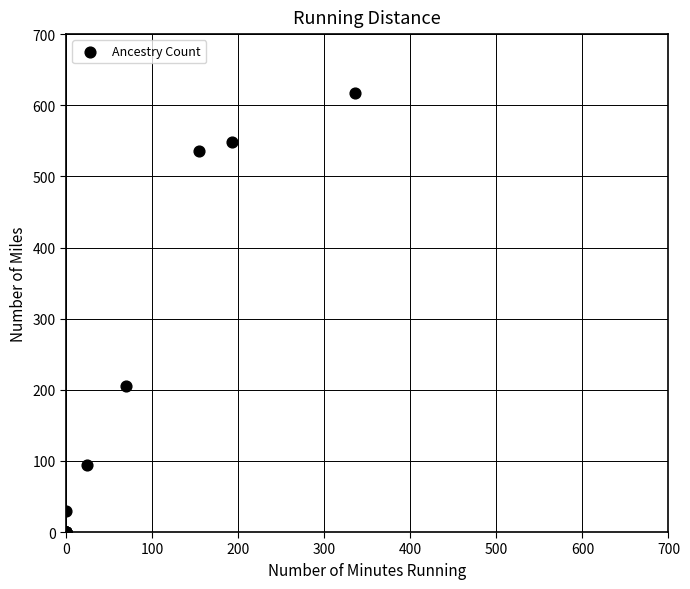

What Y value in the scatter plot is closest to 308?

205